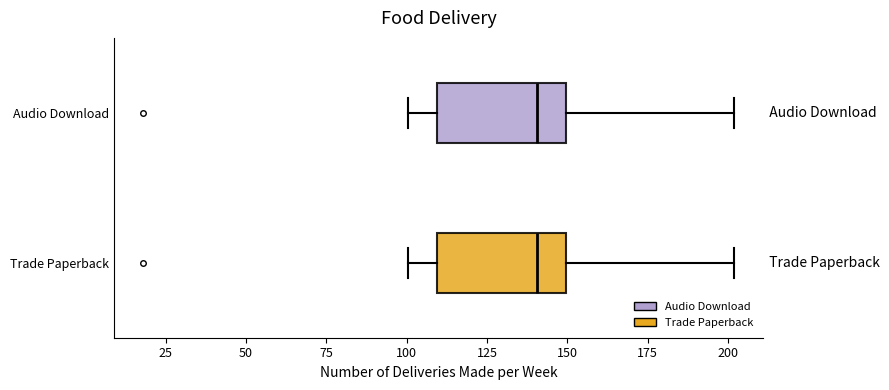

Reading bottom to top, transcribe this box plot: for each box, give where its median line is, the range the box spans, and where its two whiskers end, as read against the x-axis. The values are not printed on the chart, so give them approximately, as read against the axis.

Trade Paperback: median 140, box 110 to 150, whiskers 100 to 200
Audio Download: median 140, box 110 to 150, whiskers 100 to 200